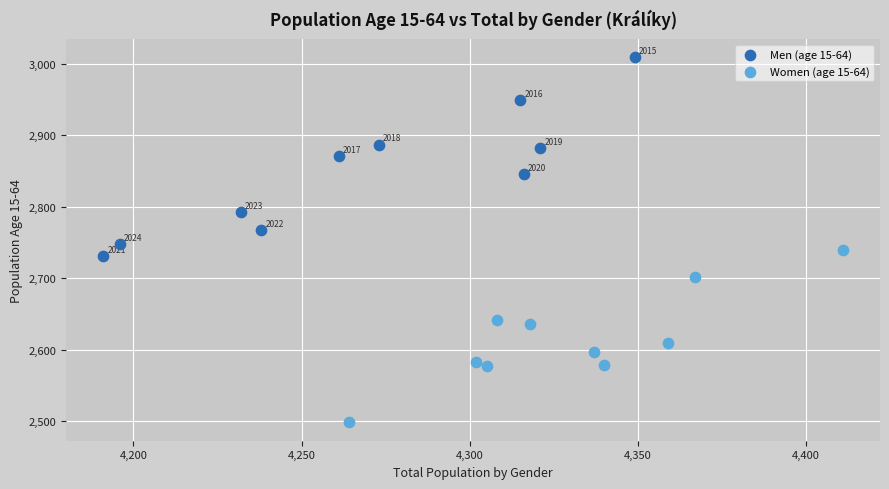

Which series contains the lowest Y value?

Women (age 15-64)